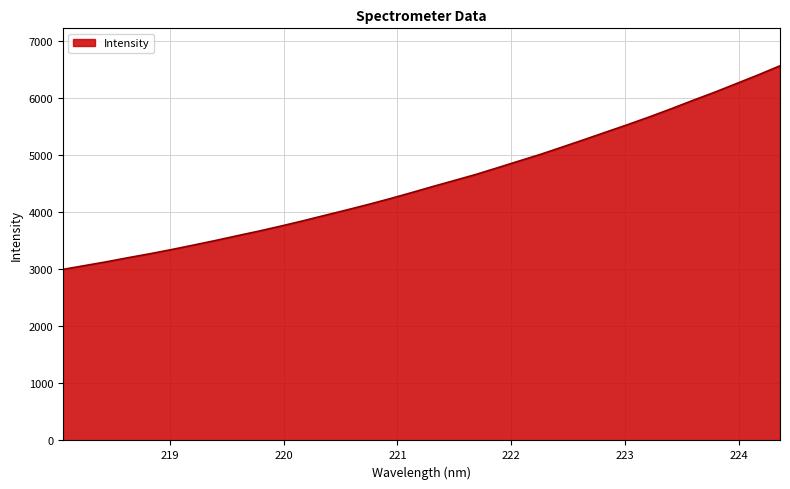

What is the average value?

4525.9